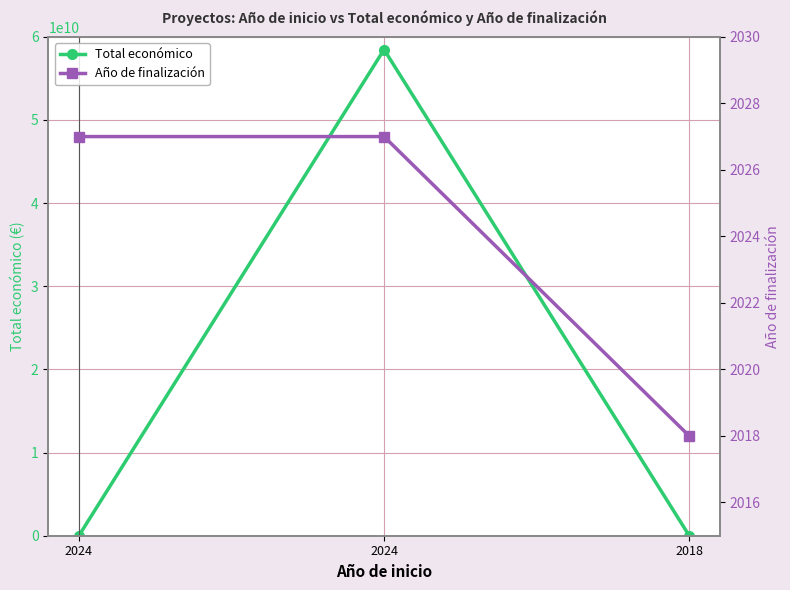

What are all the series names shown in the legend?

Total económico, Año de finalización